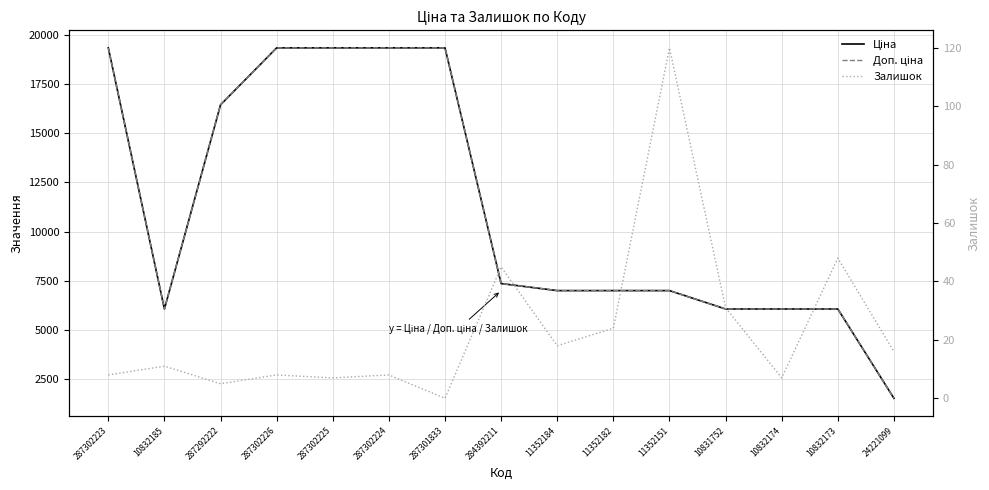

Reading left to right, extract all data points from this chart.

Ціна: 287302223=19343.1	10832185=6067.2	287292222=16448.2	287302226=19343.1	287302225=19343.1	287302224=19343.1	287301833=19343.1	284392211=7360.2	11352184=7002.7	11352182=7002.7	11352151=7002.7	10831752=6067.2	10832174=6067.2	10832173=6067.2	24221099=1526.8
Доп. ціна: 287302223=19343.1	10832185=6067.2	287292222=16448.2	287302226=19343.1	287302225=19343.1	287302224=19343.1	287301833=19343.1	284392211=7360.2	11352184=7002.7	11352182=7002.7	11352151=7002.7	10831752=6067.2	10832174=6067.2	10832173=6067.2	24221099=1527.0
Залишок: 287302223=8.0	10832185=11.0	287292222=5.0	287302226=8.0	287302225=7.0	287302224=8.0	287301833=0.0	284392211=45.0	11352184=18.0	11352182=24.0	11352151=120.0	10831752=31.0	10832174=7.0	10832173=48.0	24221099=16.0